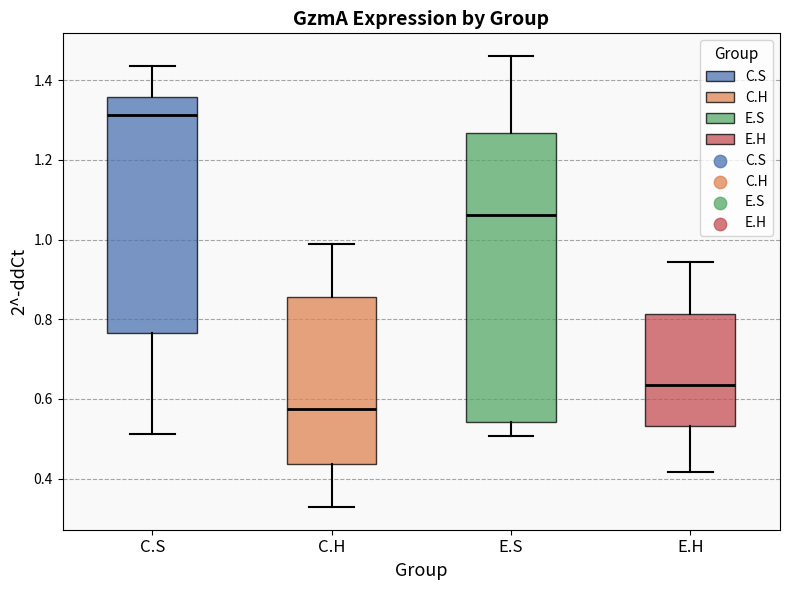

Reading left to right, read every box against the y-axis: the position of its median line, the range the box covers, and the ends of its whiskers. The values are not printed on the chart, so give them approximately, as read against the axis.

C.S: median 1.32, box 0.76 to 1.36, whiskers 0.52 to 1.44
C.H: median 0.58, box 0.44 to 0.86, whiskers 0.32 to 0.98
E.S: median 1.06, box 0.54 to 1.26, whiskers 0.50 to 1.46
E.H: median 0.64, box 0.54 to 0.82, whiskers 0.42 to 0.94